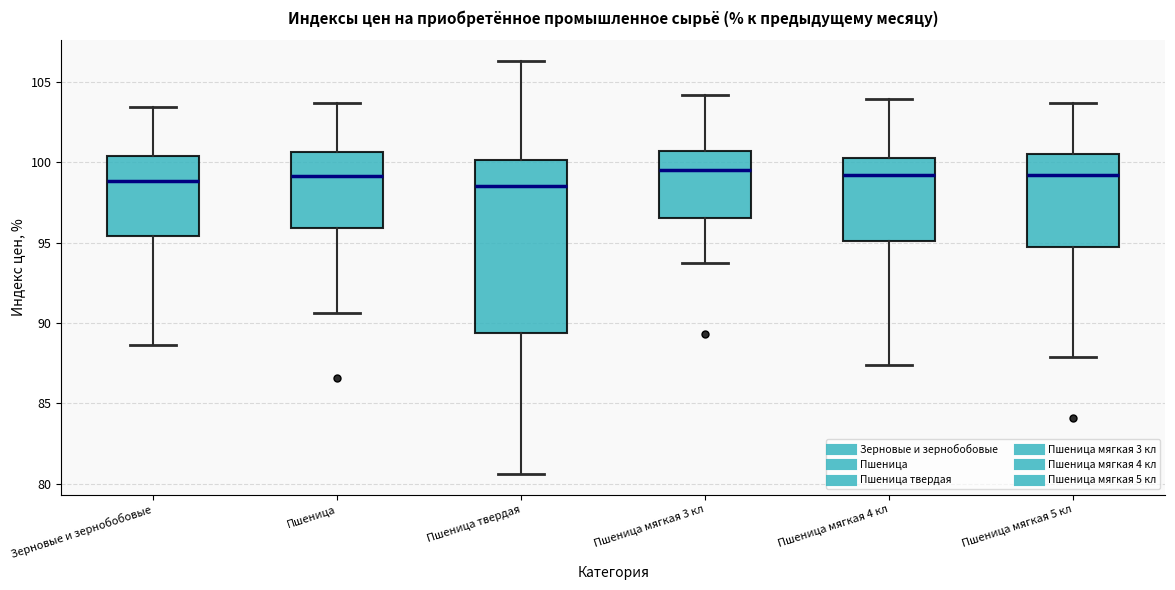

Which box is the tallest, from its lower edge to its upper edge?

Пшеница твердая